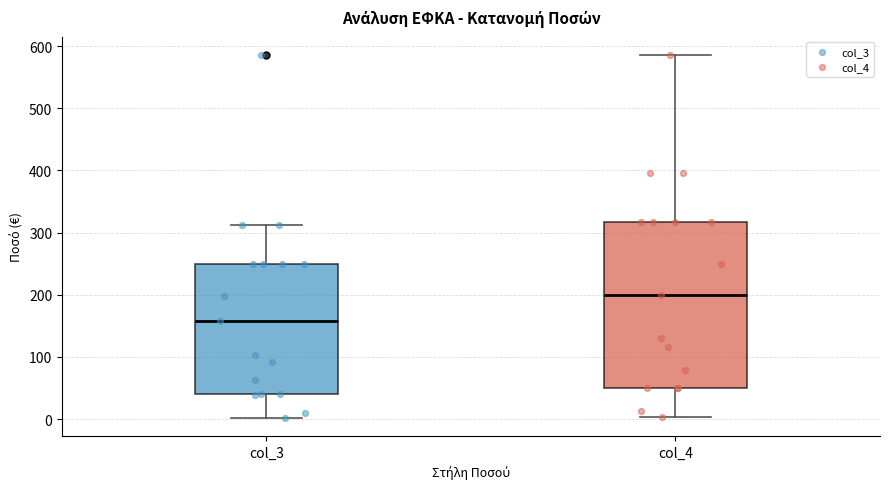

Reading left to right, read every box against the y-axis: the position of its median line, the range the box covers, and the ends of its whiskers. The values are not printed on the chart, so give them approximately, as read against the axis.

col_3: median 160, box 40 to 250, whiskers 0 to 310
col_4: median 200, box 50 to 320, whiskers 0 to 590